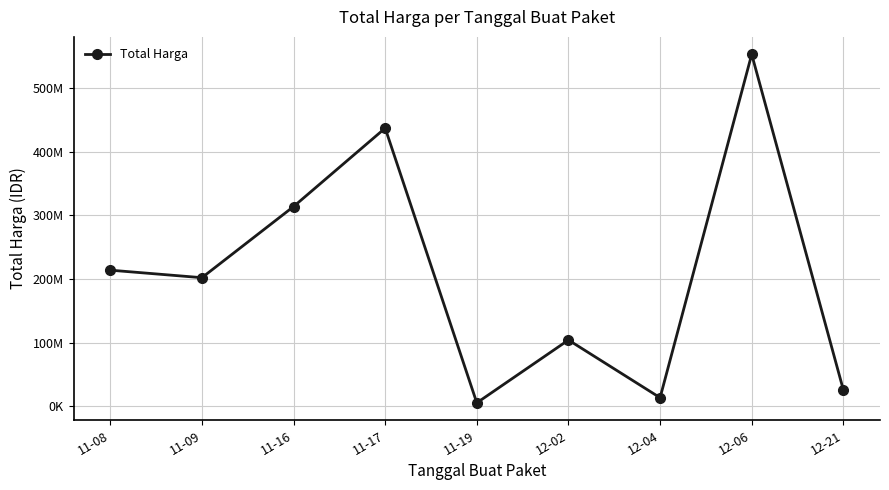

List the labels in order of value, largest first.

12-06, 11-17, 11-16, 11-08, 11-09, 12-02, 12-21, 12-04, 11-19